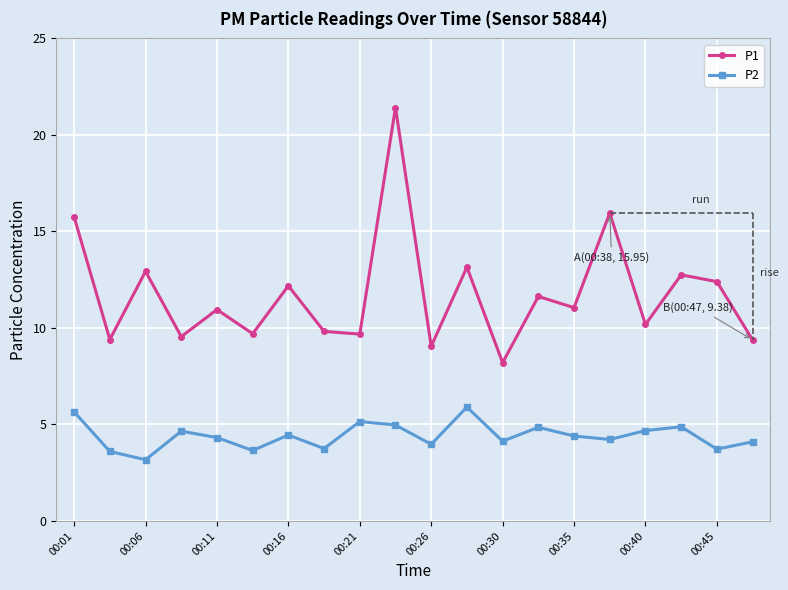

What is the highest value of the P1 series?

21.4